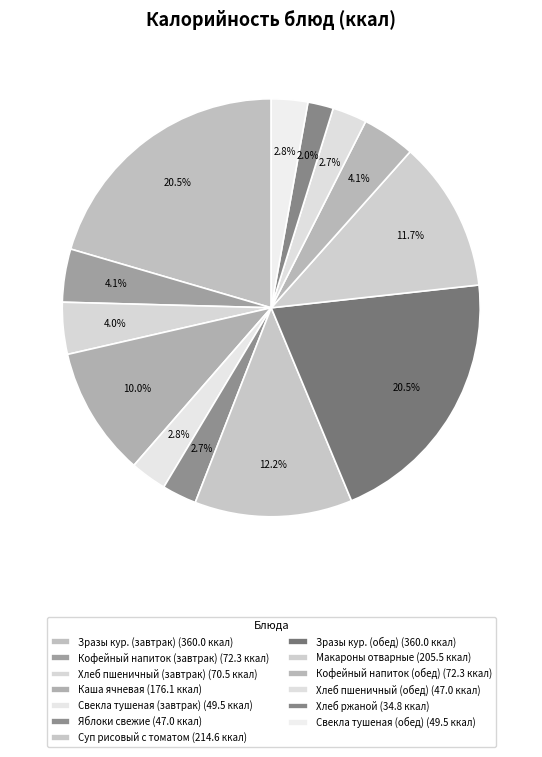

Rank the categories by value from highest to lowest.

Зразы кур. (завтрак), Зразы кур. (обед), Суп рисовый с томатом, Макароны отварные, Каша ячневая, Кофейный напиток (завтрак), Кофейный напиток (обед), Хлеб пшеничный (завтрак), Свекла тушеная (завтрак), Свекла тушеная (обед), Яблоки свежие, Хлеб пшеничный (обед), Хлеб ржаной